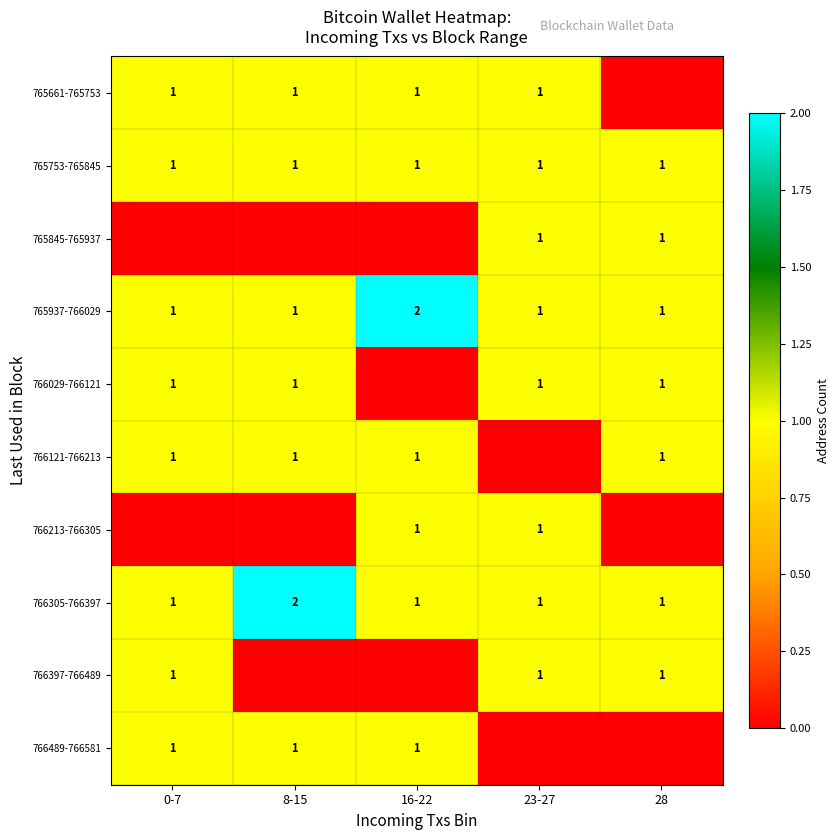

Count the 765937-766029 values in the range 1 to 2.

5